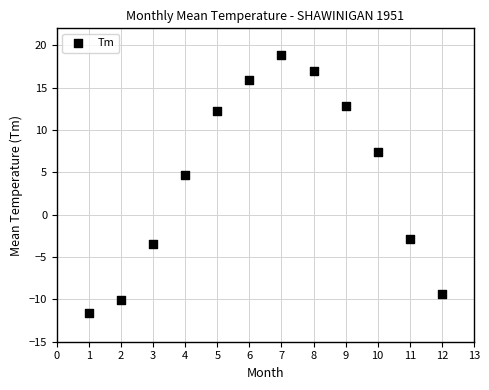

What is the range of Y values (max minus min)?

30.4